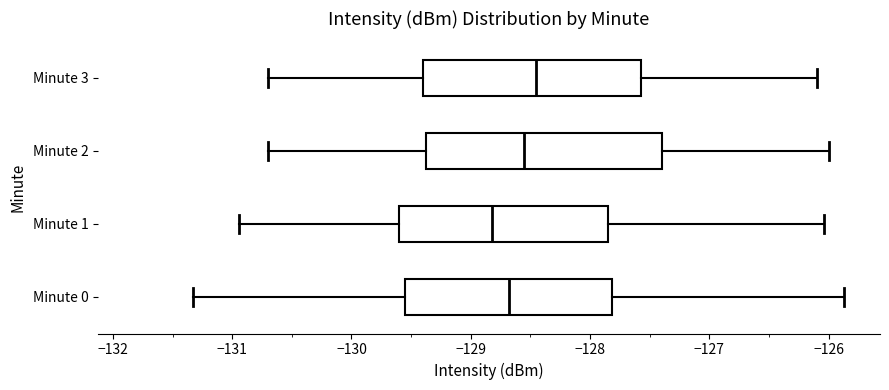

Reading bottom to top, read every box against the x-axis: the position of its median line, the range the box covers, and the ends of its whiskers. The values are not printed on the chart, so give them approximately, as read against the axis.

Minute 0: median -128.7, box -129.6 to -127.8, whiskers -131.3 to -125.9
Minute 1: median -128.8, box -129.6 to -127.8, whiskers -130.9 to -126.0
Minute 2: median -128.5, box -129.4 to -127.4, whiskers -130.7 to -126.0
Minute 3: median -128.4, box -129.4 to -127.6, whiskers -130.7 to -126.1